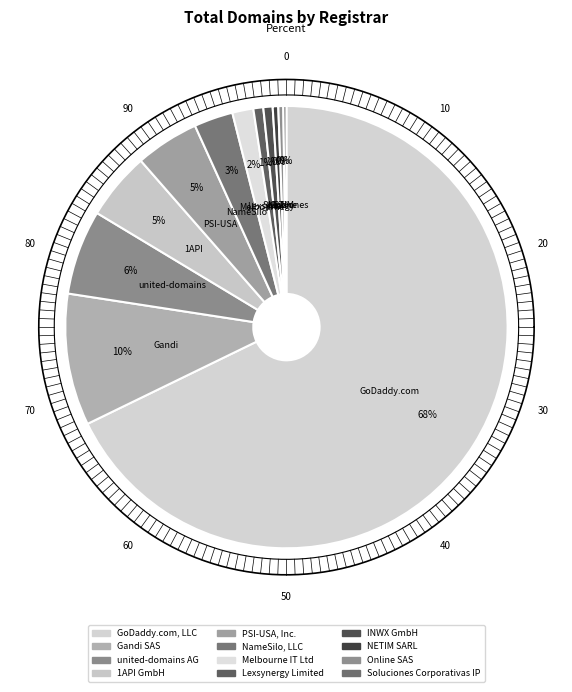

True or false: Soluciones Corporativas IP accounts for 0% of the total.

True